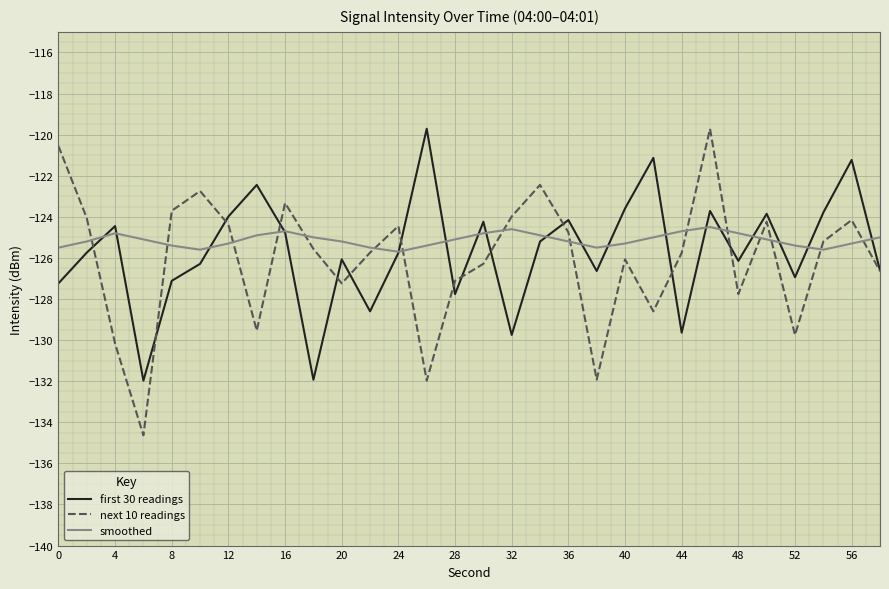

Rank the series by their average value, from lowest to highest.

next 10 readings, first 30 readings, smoothed